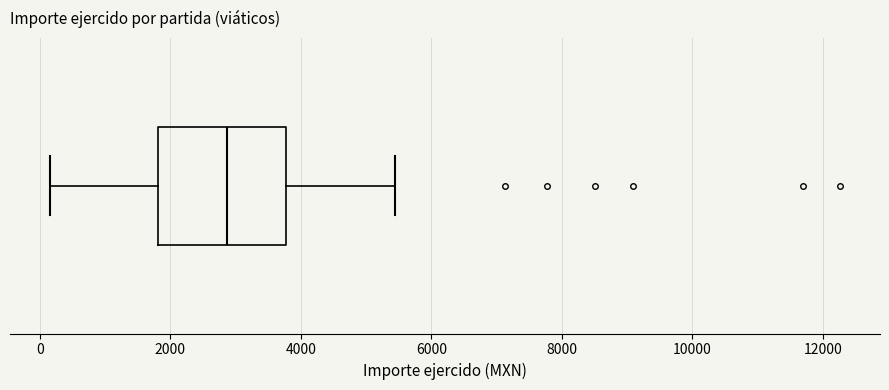

Where does the right whisker of the box end on the x-axis? The values are not printed on the chart, so give them approximately, as read against the axis.

5400